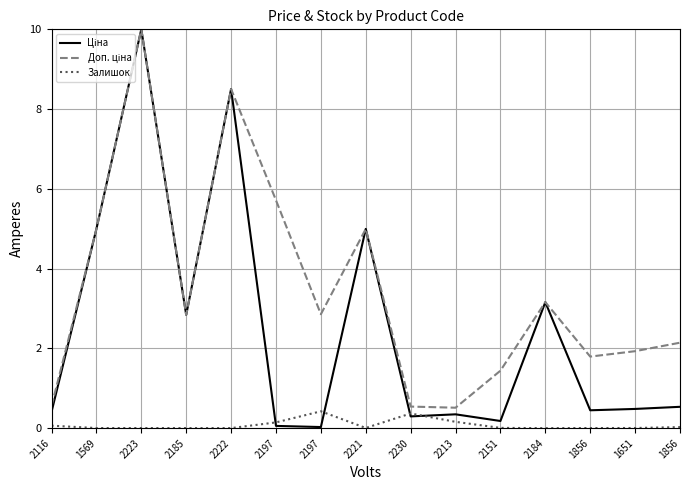

Reading left to right, extract all data points from this chart.

Ціна: 0.4	5.0	10.0	2.8	8.5	0.1	0.0	5.0	0.3	0.3	0.2	3.2	0.4	0.5	0.5
Доп. ціна: 0.6	5.0	10.0	2.8	8.5	5.7	2.9	5.0	0.5	0.5	1.4	3.2	1.8	1.9	2.1
Залишок: 0.1	0.0	0.0	0.0	0.0	0.1	0.4	0.0	0.4	0.2	0.0	0.0	0.0	0.0	0.0